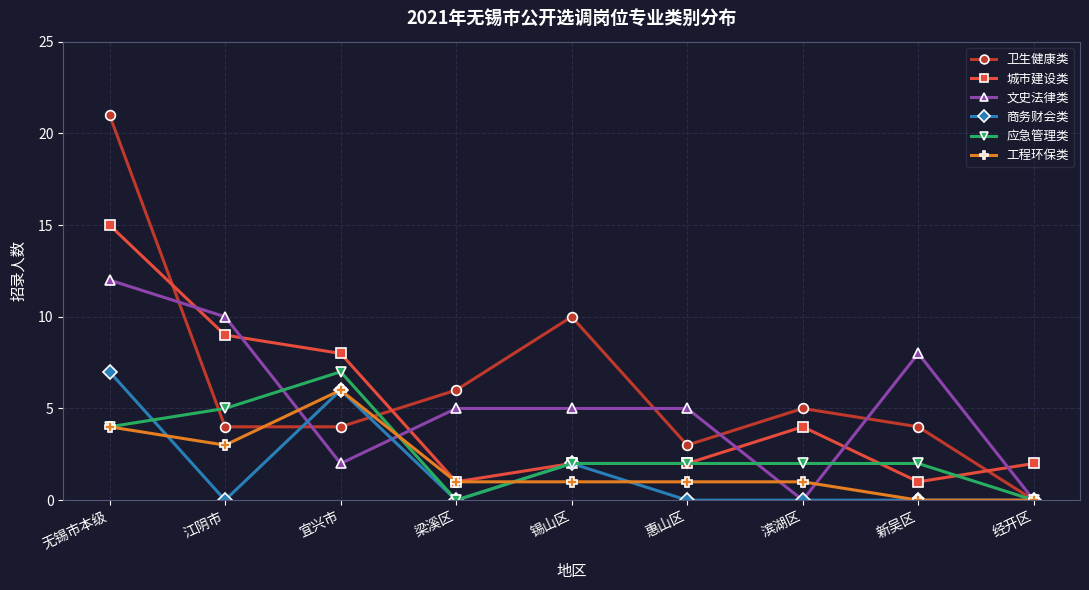

Reading left to right, list all the values displayed in this chart.

卫生健康类: 无锡市本级=21	江阴市=4	宜兴市=4	梁溪区=6	锡山区=10	惠山区=3	滨湖区=5	新吴区=4	经开区=0
城市建设类: 无锡市本级=15	江阴市=9	宜兴市=8	梁溪区=1	锡山区=2	惠山区=2	滨湖区=4	新吴区=1	经开区=2
文史法律类: 无锡市本级=12	江阴市=10	宜兴市=2	梁溪区=5	锡山区=5	惠山区=5	滨湖区=0	新吴区=8	经开区=0
商务财会类: 无锡市本级=7	江阴市=0	宜兴市=6	梁溪区=0	锡山区=2	惠山区=0	滨湖区=0	新吴区=0	经开区=0
应急管理类: 无锡市本级=4	江阴市=5	宜兴市=7	梁溪区=0	锡山区=2	惠山区=2	滨湖区=2	新吴区=2	经开区=0
工程环保类: 无锡市本级=4	江阴市=3	宜兴市=6	梁溪区=1	锡山区=1	惠山区=1	滨湖区=1	新吴区=0	经开区=0